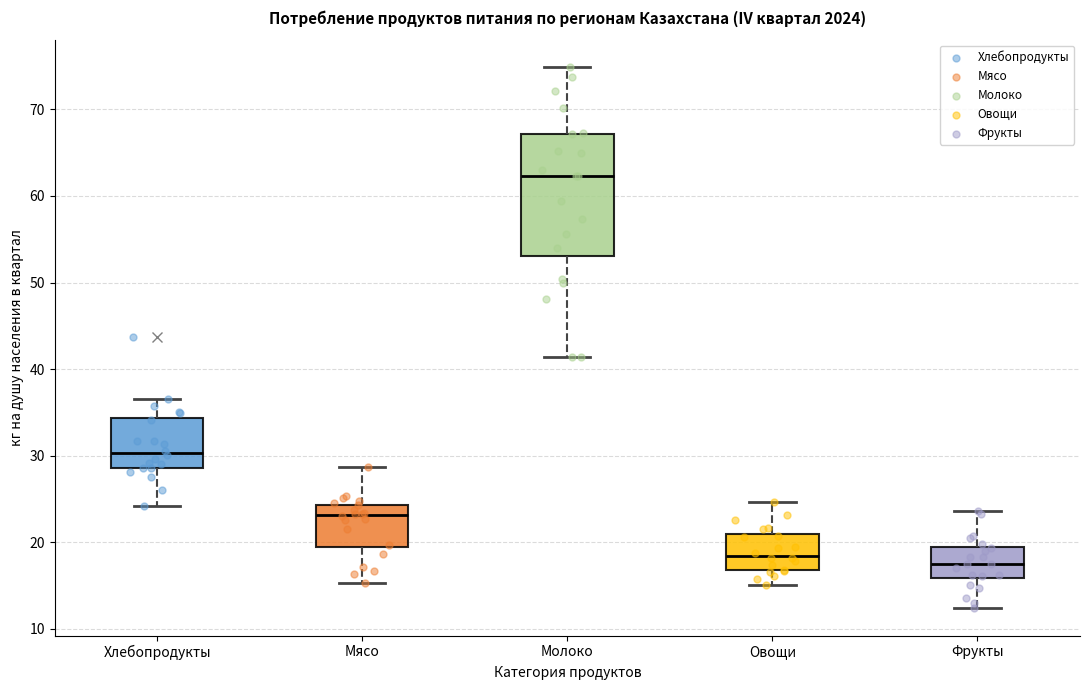

Where does the median line of the box for Молоко sit on the y-axis? The values are not printed on the chart, so give them approximately, as read against the axis.

62